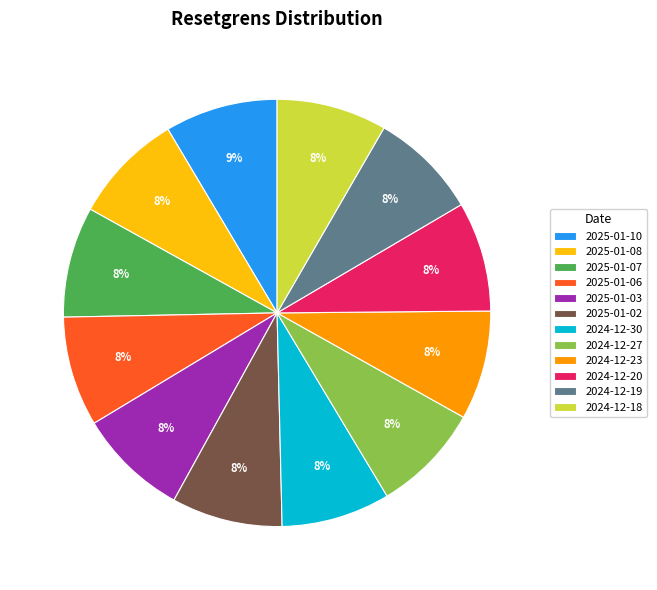

Is the sum of 2024-12-20 and 2025-01-02 greater than half?

No